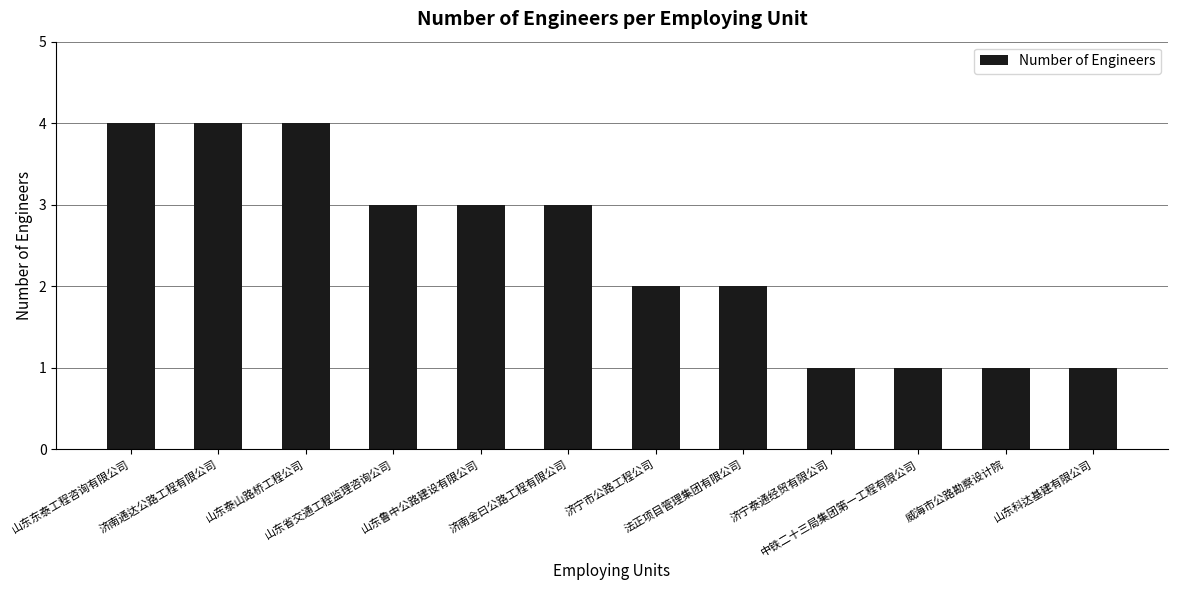

What is the greatest value displayed?

4